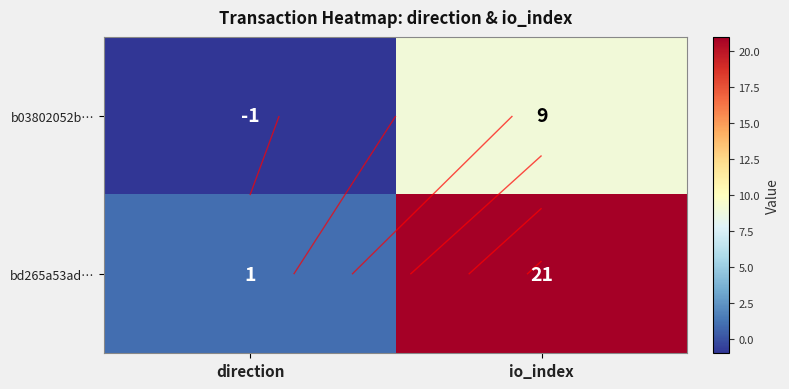

What is the maximum value shown in the chart?

21